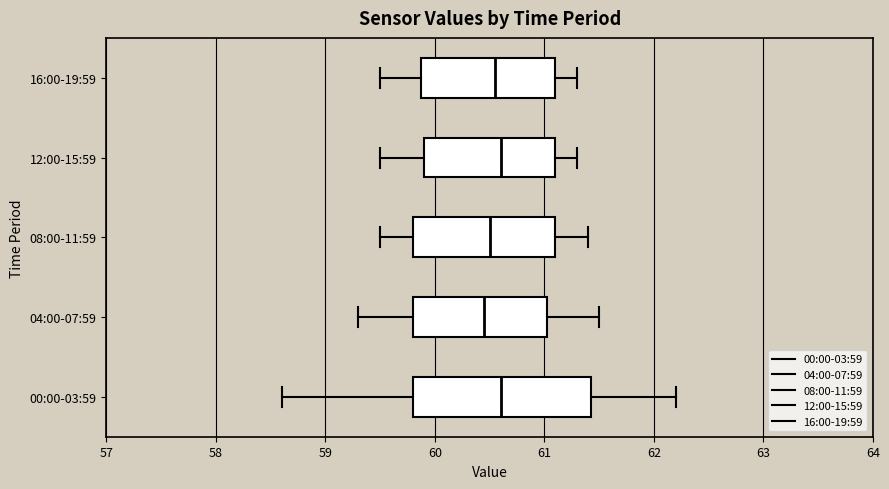

Reading bottom to top, read every box against the x-axis: the position of its median line, the range the box covers, and the ends of its whiskers. The values are not printed on the chart, so give them approximately, as read against the axis.

00:00-03:59: median 60.6, box 59.8 to 61.4, whiskers 58.6 to 62.2
04:00-07:59: median 60.5, box 59.8 to 61.0, whiskers 59.3 to 61.5
08:00-11:59: median 60.5, box 59.8 to 61.1, whiskers 59.5 to 61.4
12:00-15:59: median 60.6, box 59.9 to 61.1, whiskers 59.5 to 61.3
16:00-19:59: median 60.6, box 59.9 to 61.1, whiskers 59.5 to 61.3